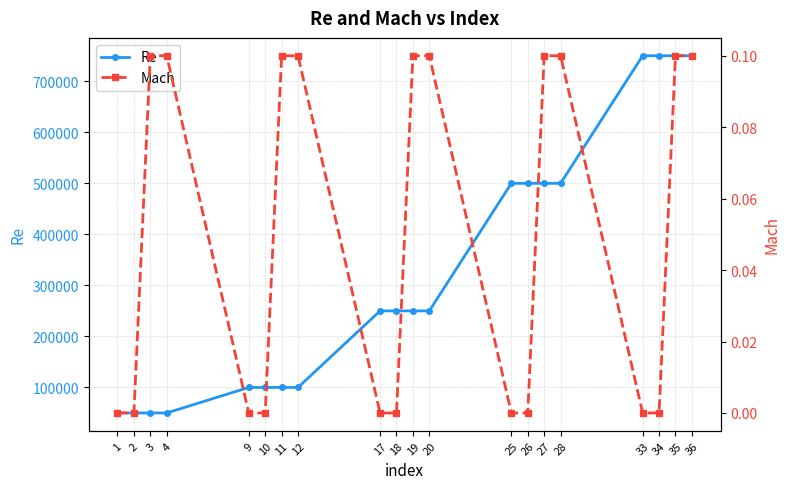

How many values in the Re series are below 250000?

8